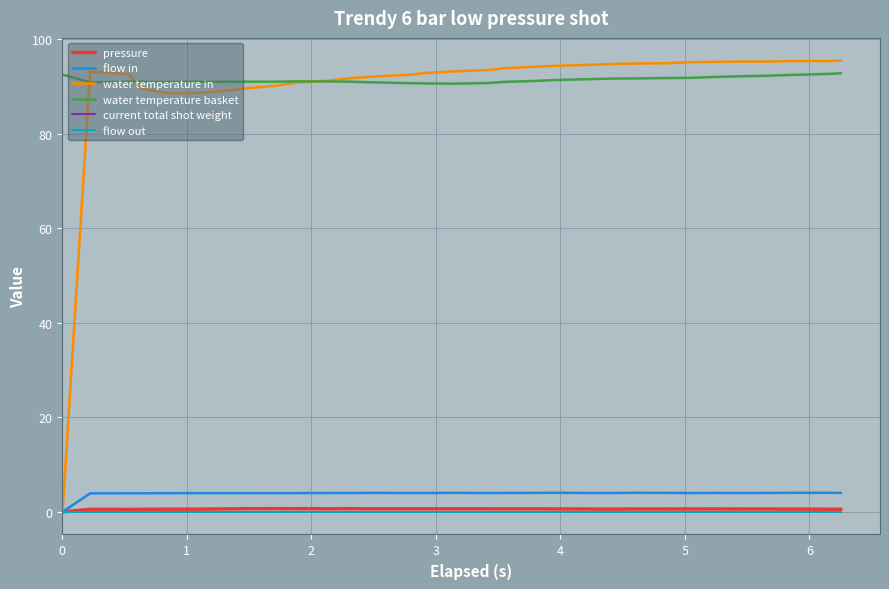

Does the chart display data point markers on the line(s)?

No